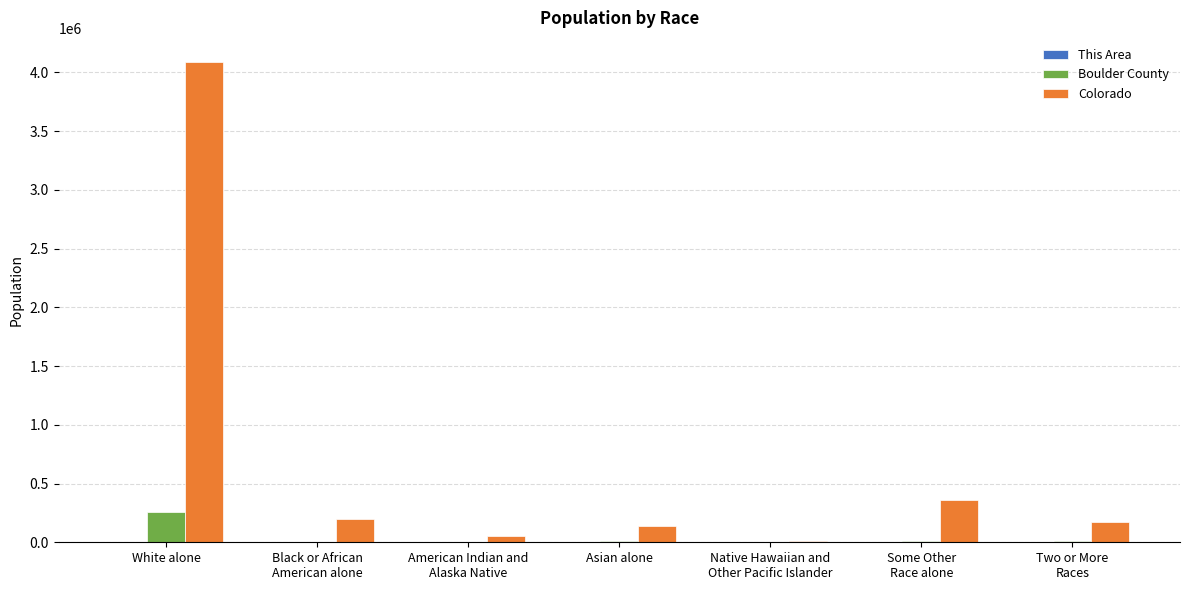

How many data points does each series have?

7